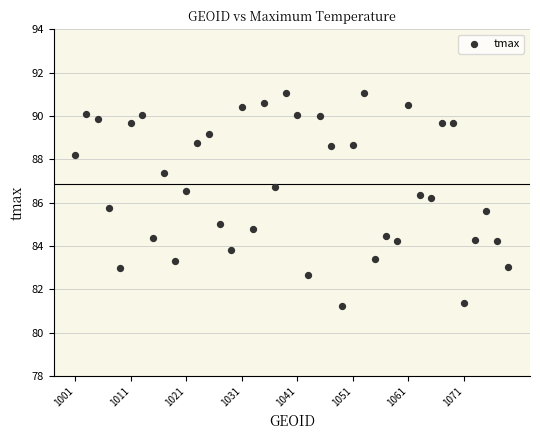

What is the range of X values (max minus min)?

78.0